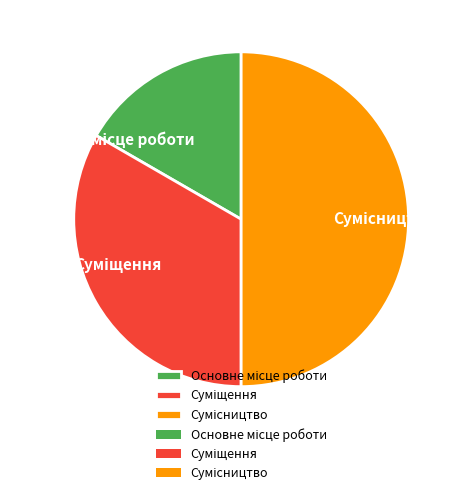

To the nearest percent, what percentage of the pie is Сумісництво?

50%